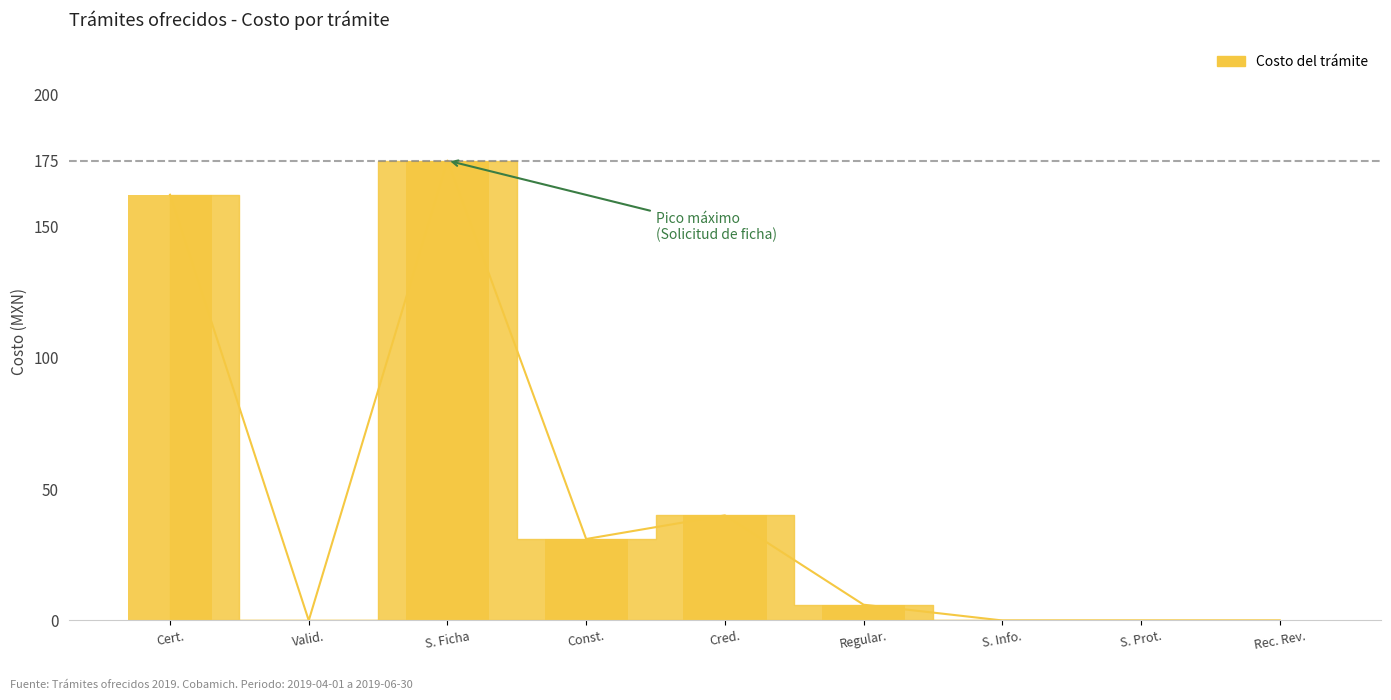

Count the number of data series in this chart.

1